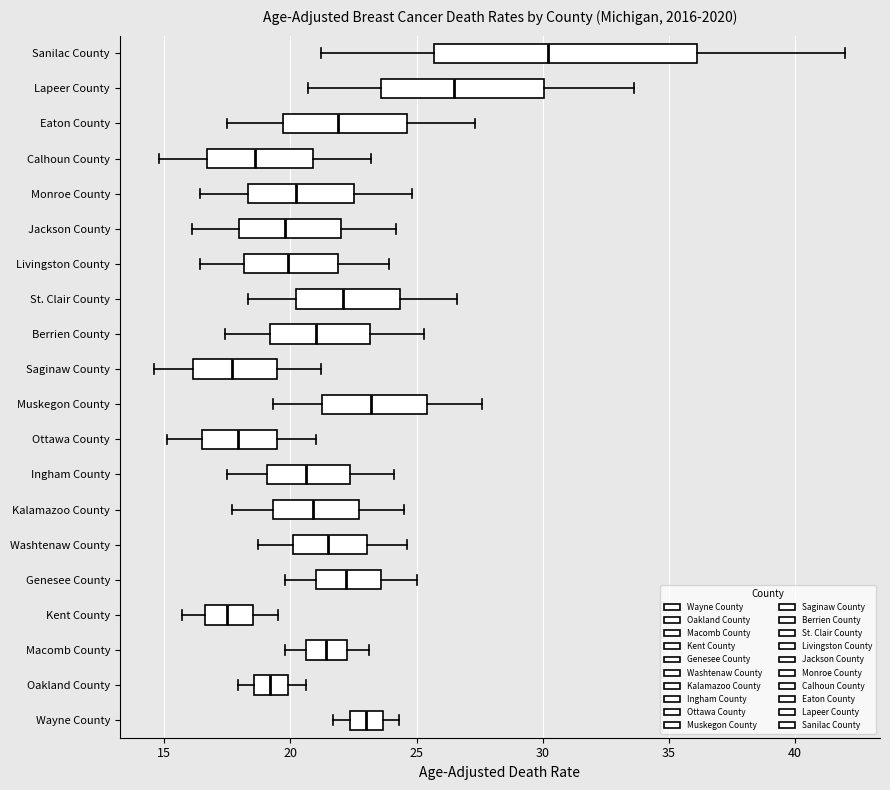

Which box's median line is the furthest to the right?

Sanilac County